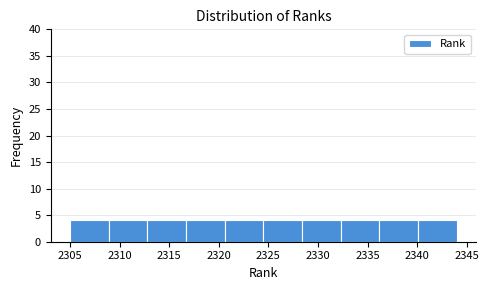

Reading left to right, list every bar in this chart as the range it spans on the x-axis followed by its height. Neither the bar edges nor the heights are printed on the chart, so give them approximately, as read against the axes.

2305.0 to 2308.9: 4
2308.9 to 2312.8: 4
2312.8 to 2316.7: 4
2316.7 to 2320.6: 4
2320.6 to 2324.5: 4
2324.5 to 2328.4: 4
2328.4 to 2332.3: 4
2332.3 to 2336.2: 4
2336.2 to 2340.1: 4
2340.1 to 2344.0: 4